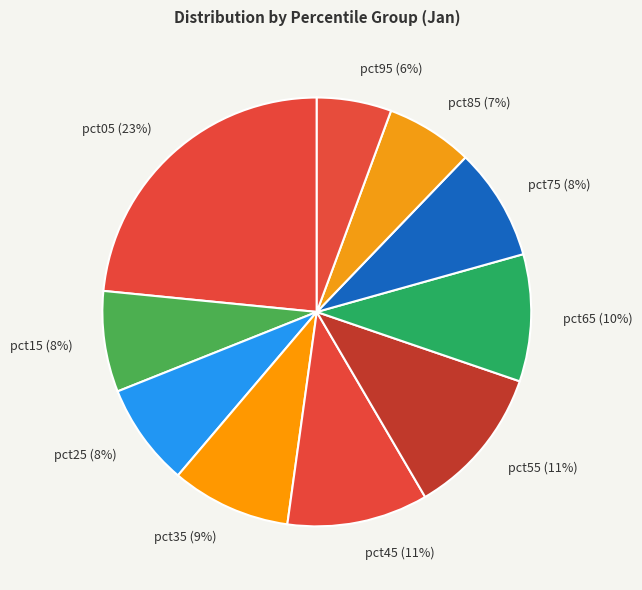

Which slice is the smallest?

pct95